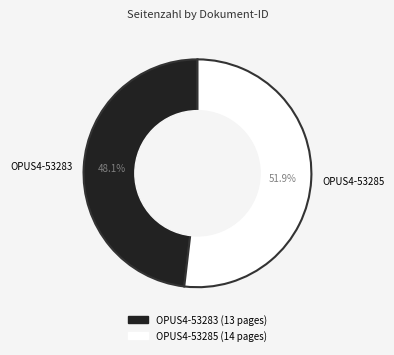

True or false: OPUS4-53285 accounts for 66% of the total.

False